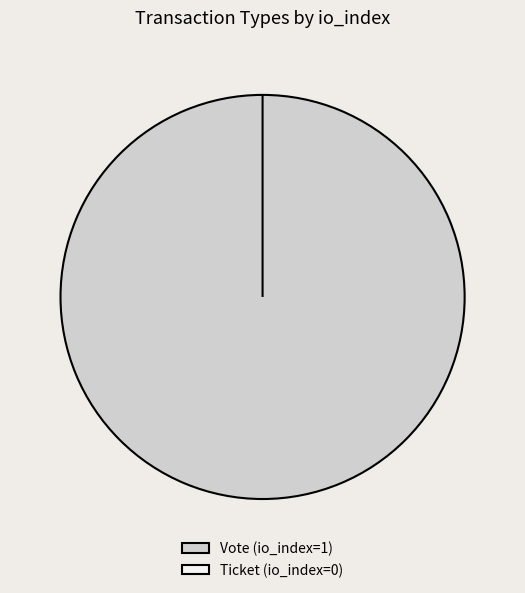

Do Vote and Ticket together represent more than half of the pie?

Yes